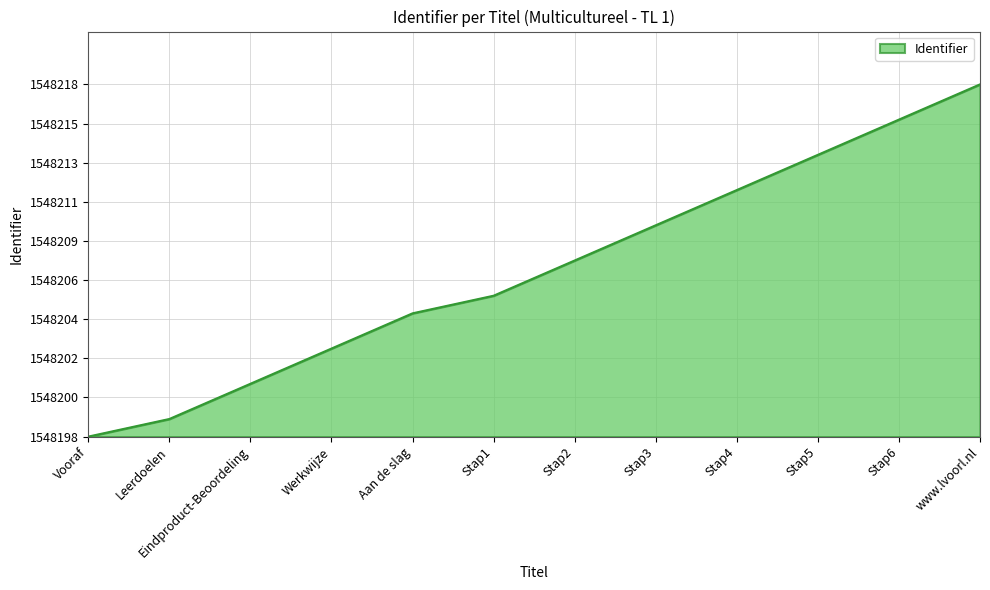

Approximately how many times larger is the value at Stap4 compared to Eindproduct-Beoordeling?

4.7